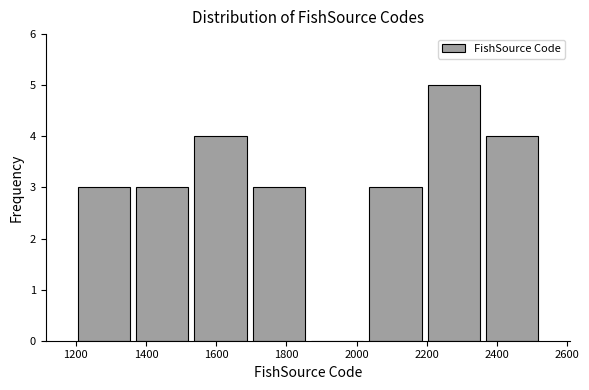

Reading left to right, list every bar in this chart as the range it spans on the x-axis followed by its height. Neither the bar edges nor the heights are printed on the chart, so give them approximately, as read against the axes.

1200 to 1360: 3
1360 to 1520: 3
1520 to 1700: 4
1700 to 1860: 3
1860 to 2020: 0
2020 to 2200: 3
2200 to 2360: 5
2360 to 2520: 4